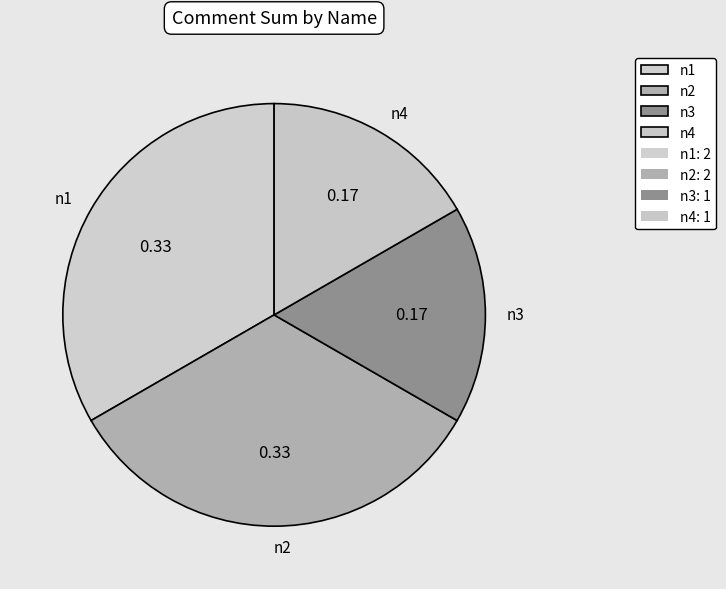

Does any single category account for the majority?

No